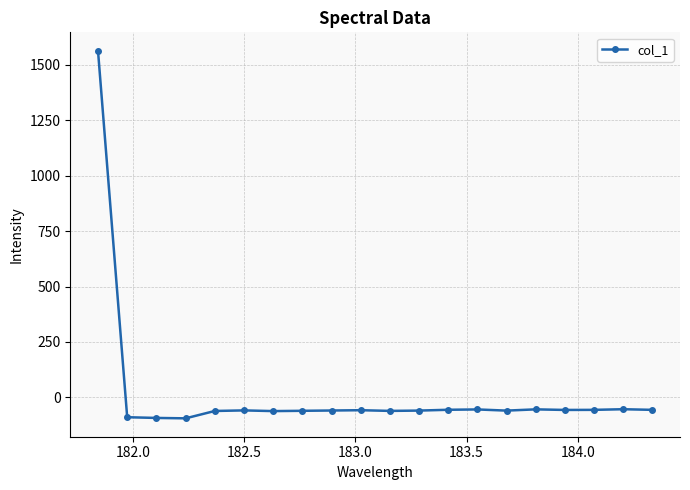

What is the minimum value shown in the chart?

-94.4